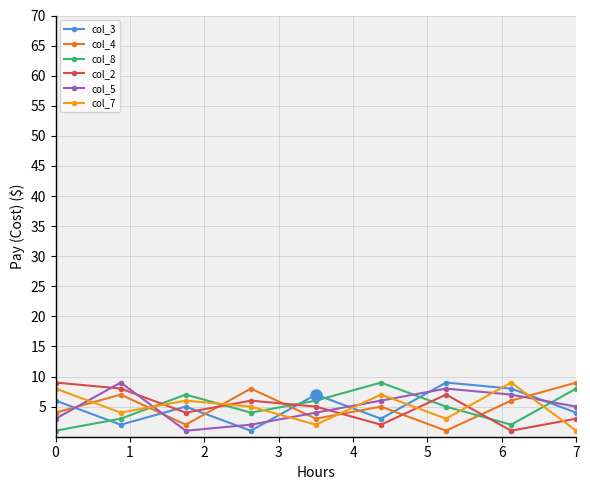

What is the maximum value shown in the chart?

9